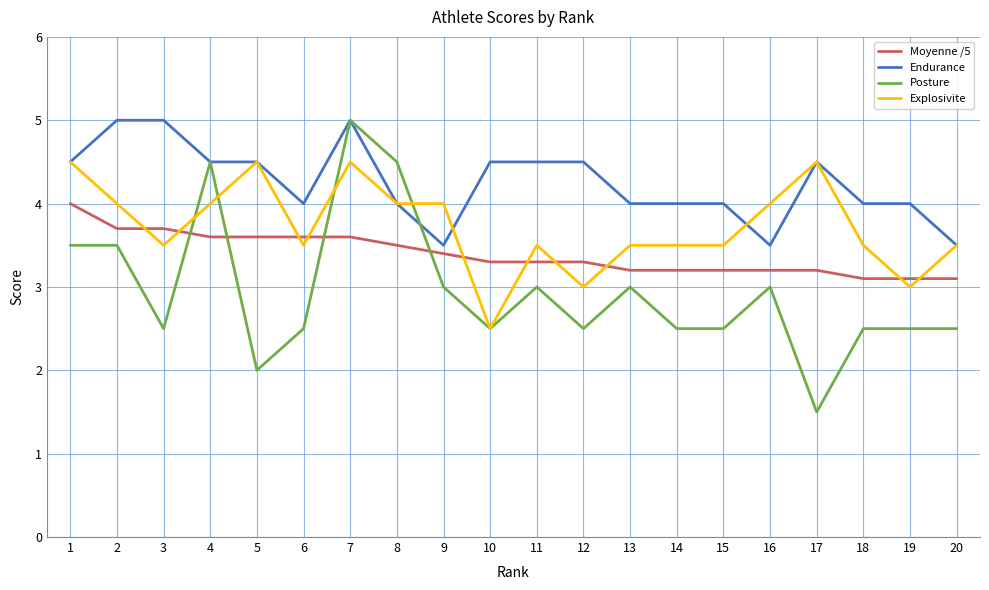

What is the minimum value for Endurance?

3.5